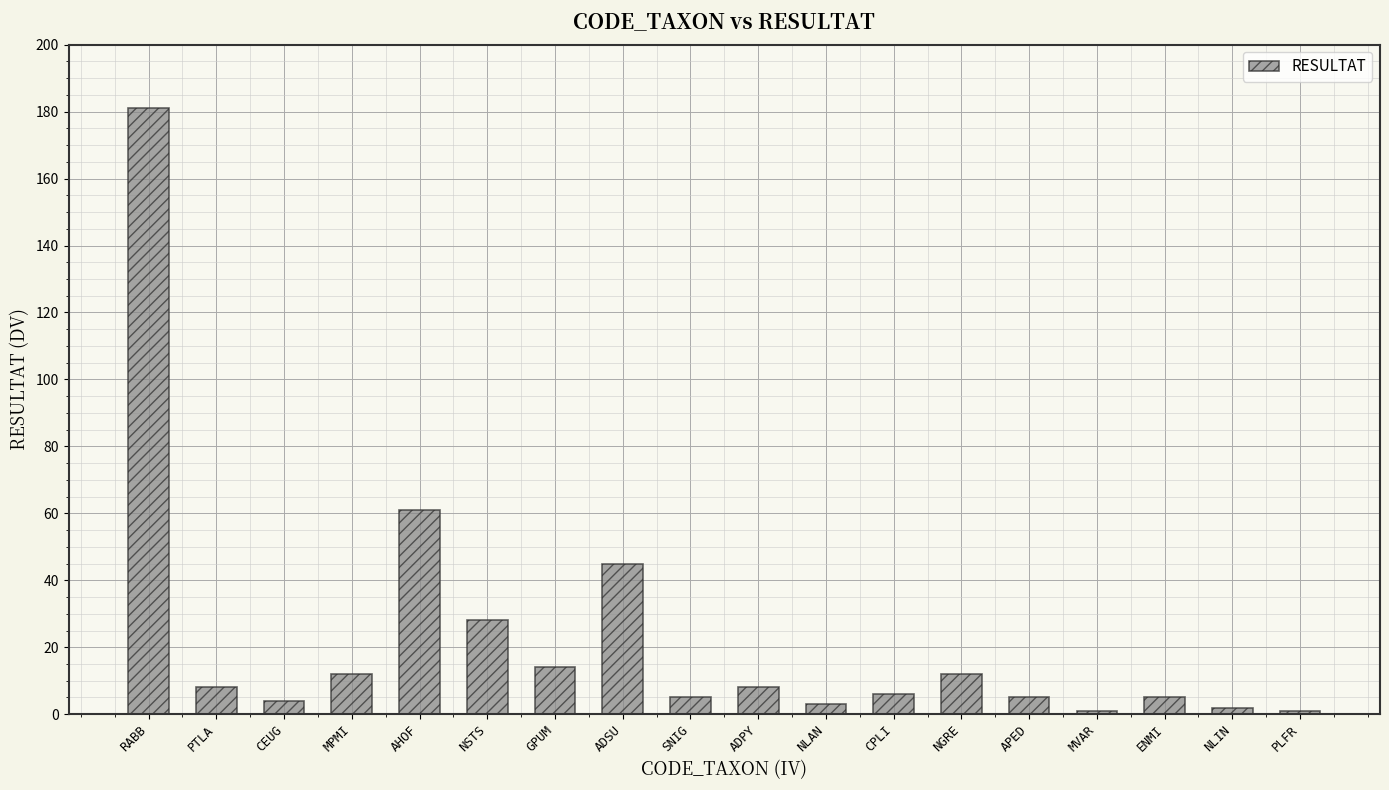

True or false: the data shows 21 at MPMI.

False